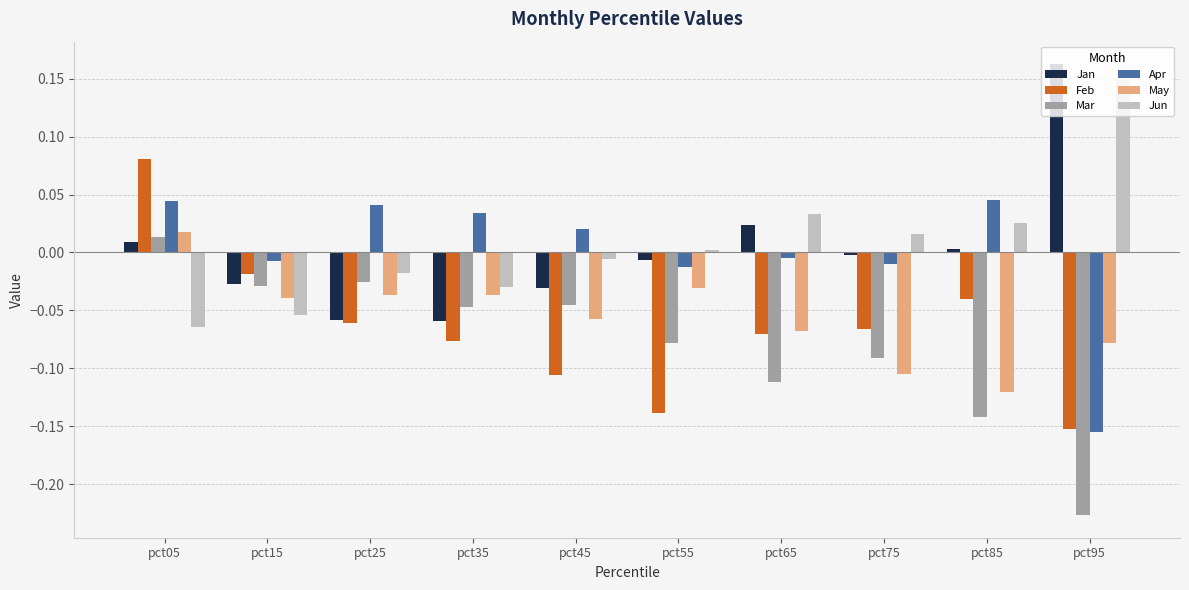

Is it true that Apr equals 0.0 at pct05?

True